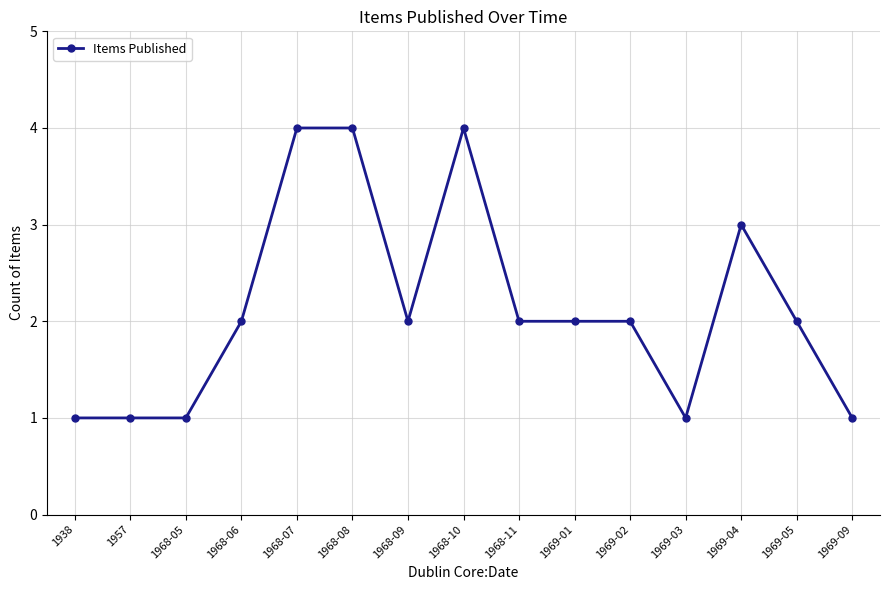

What is the label of the 3rd point from the left?

1968-05